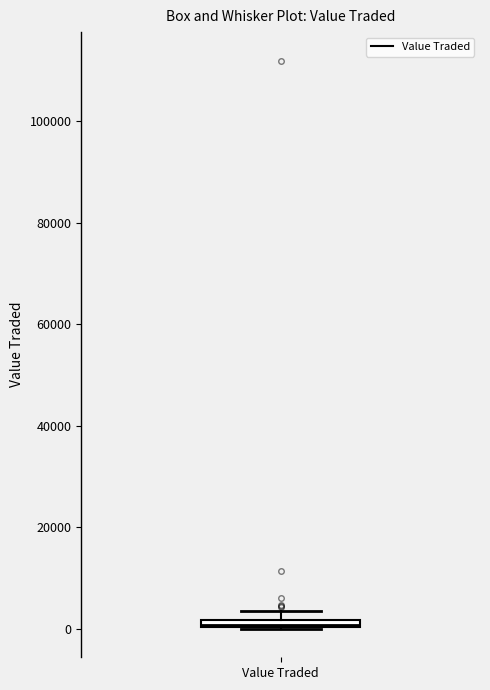

Where is the upper edge of the box for Value Traded on the y-axis? The values are not printed on the chart, so give them approximately, as read against the axis.

2000